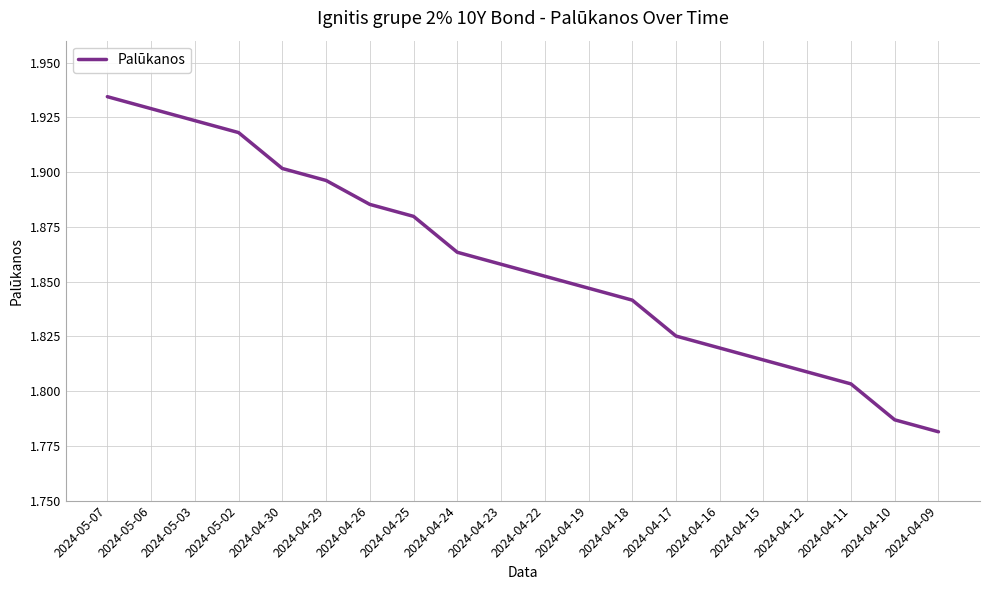

True or false: the data shows 0.8 at 2024-05-02.

False